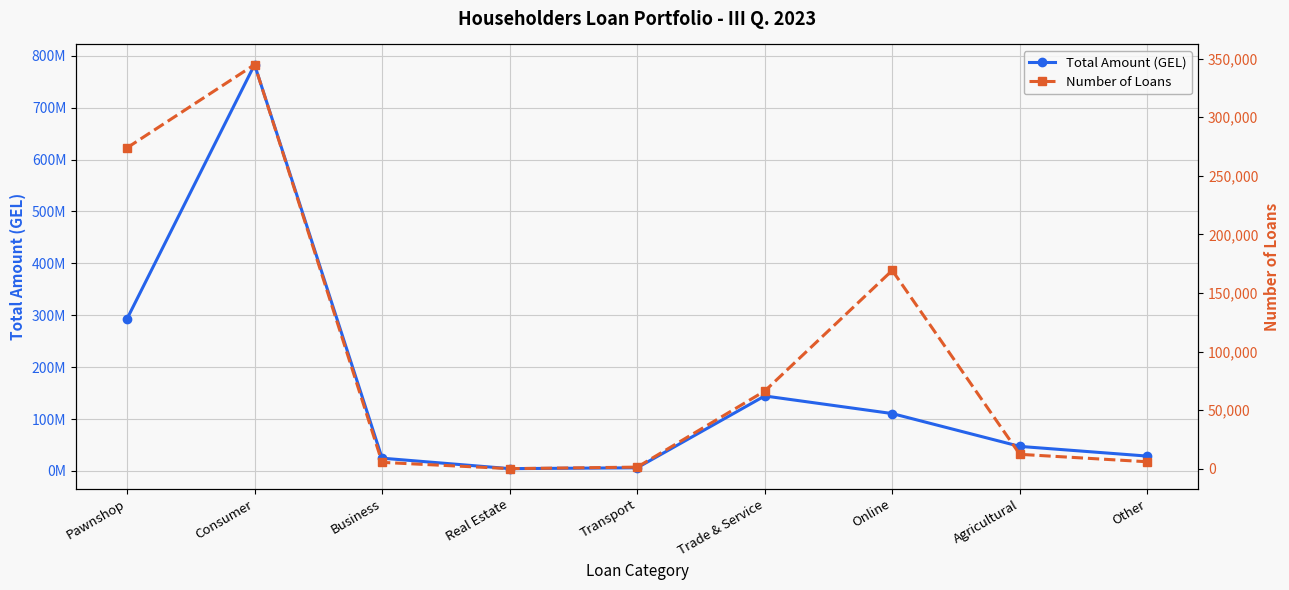

At which category is the sum across all series the highest?

Consumer